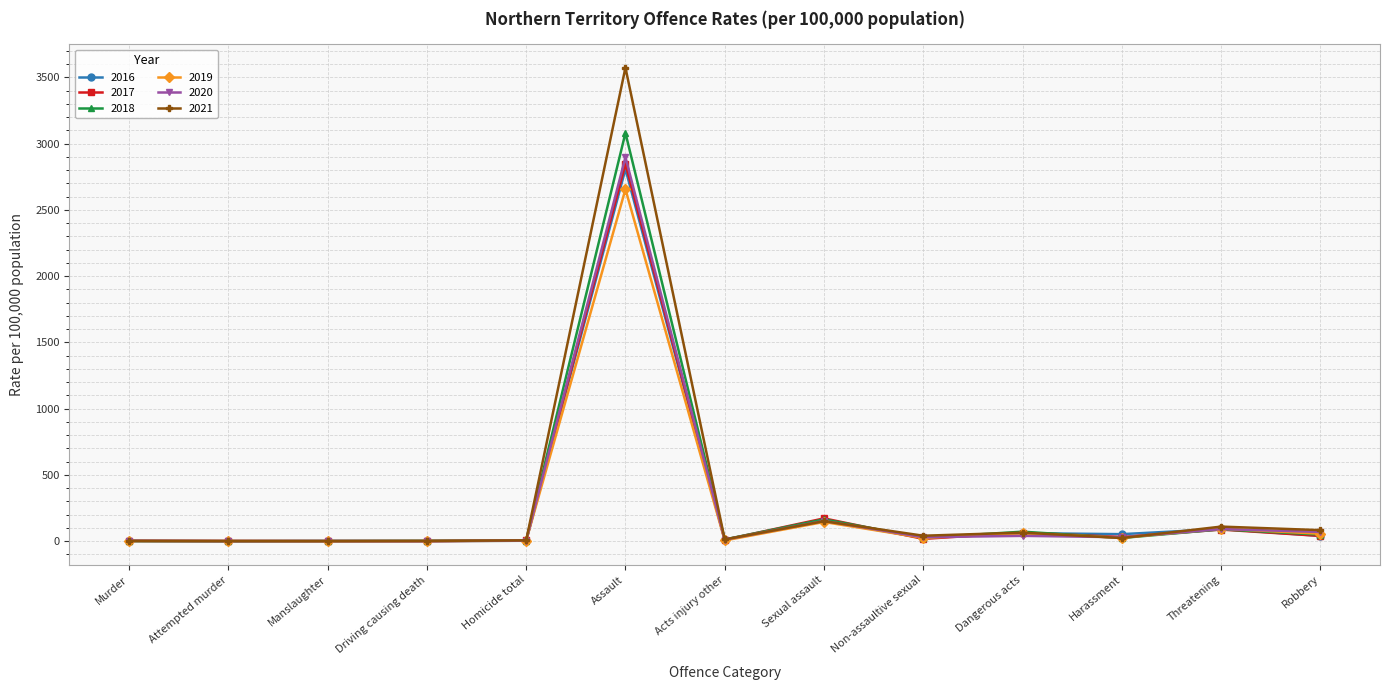

What is the label of the 13th point from the left?

Robbery